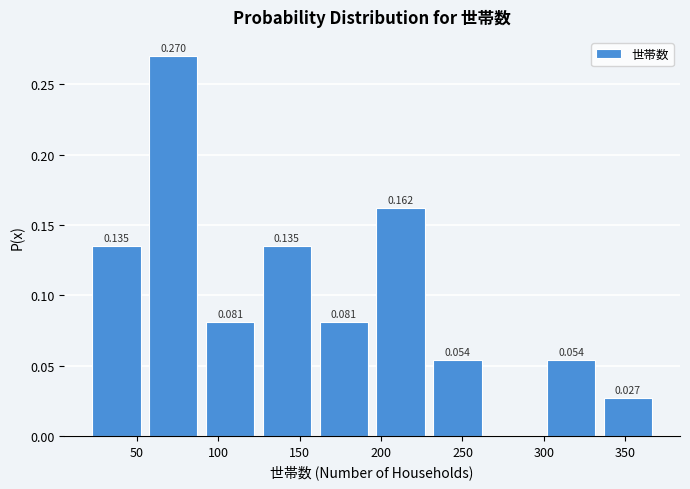

Which range on the x-axis has the tallest bar?

55 to 90